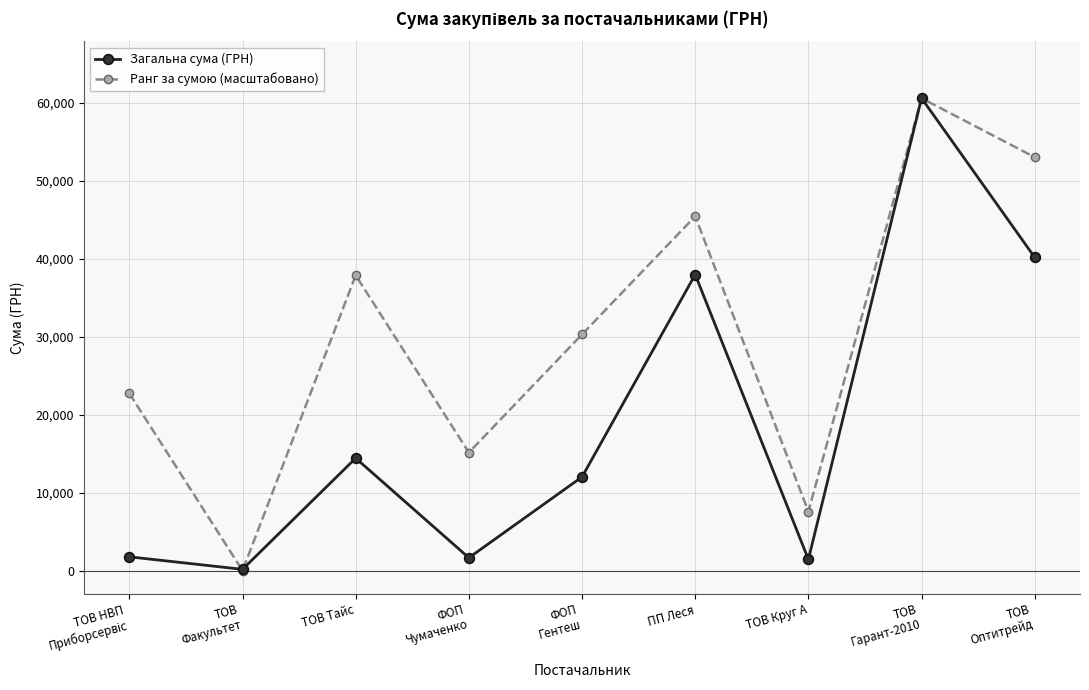

List the series in order of their overall mean, lowest first.

Загальна сума (ГРН), Ранг за сумою (масштабовано)